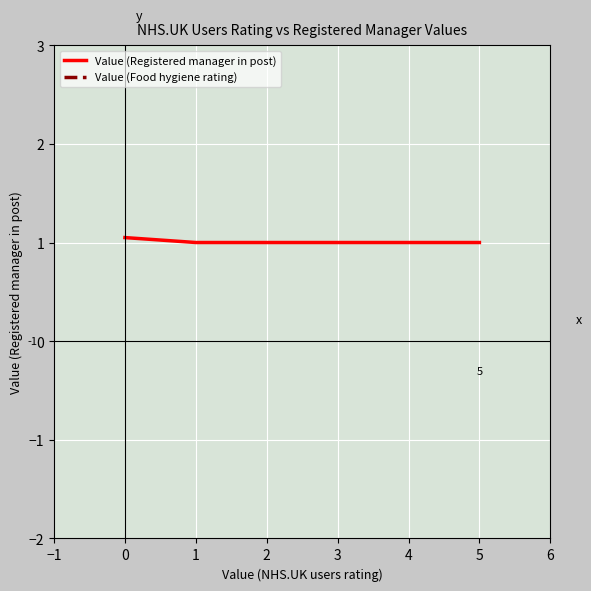

What is the minimum value for Value (Registered manager in post)?

1.0